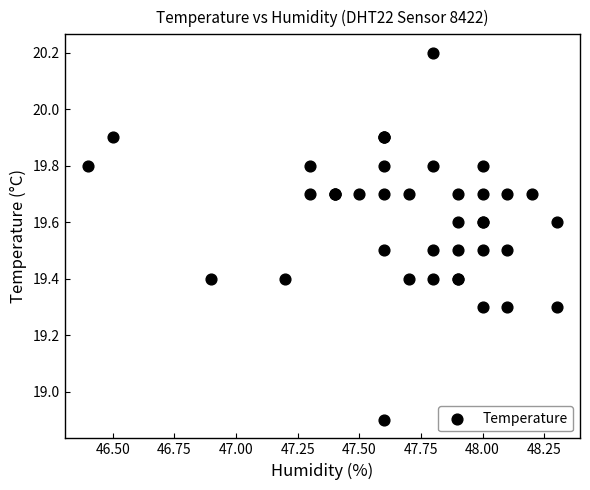

What Y value in the scatter plot is closest to 19?

18.9